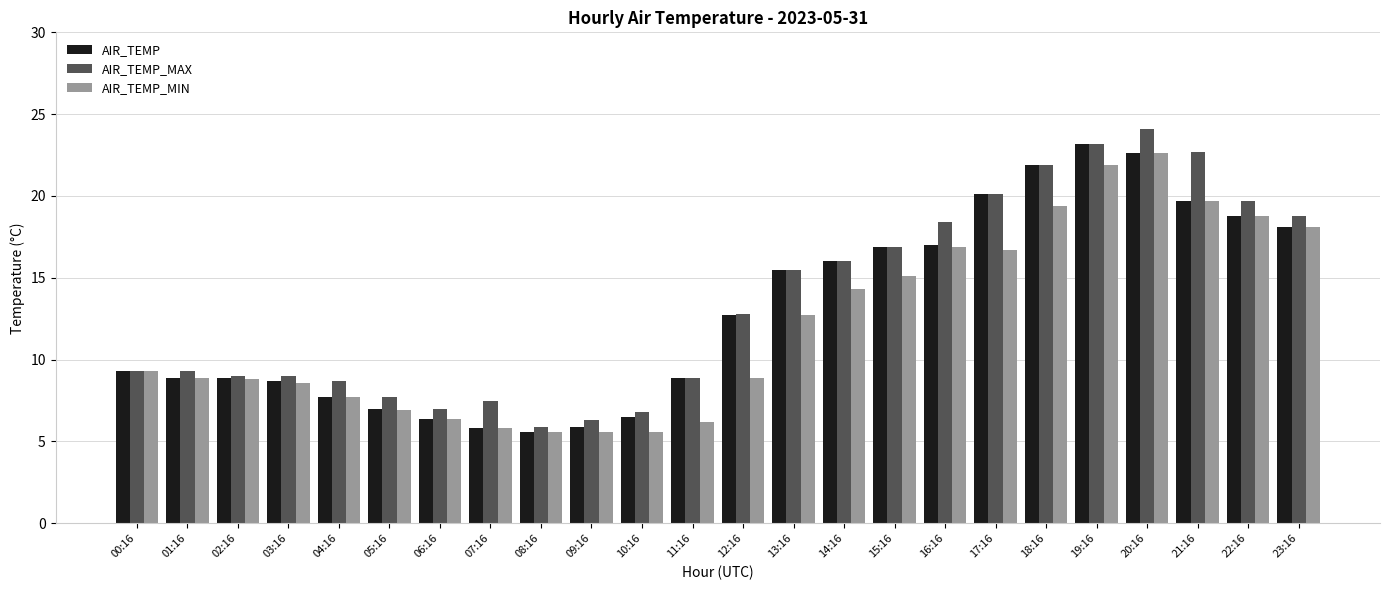

What is the label of the 15th bar from the right?

09:16